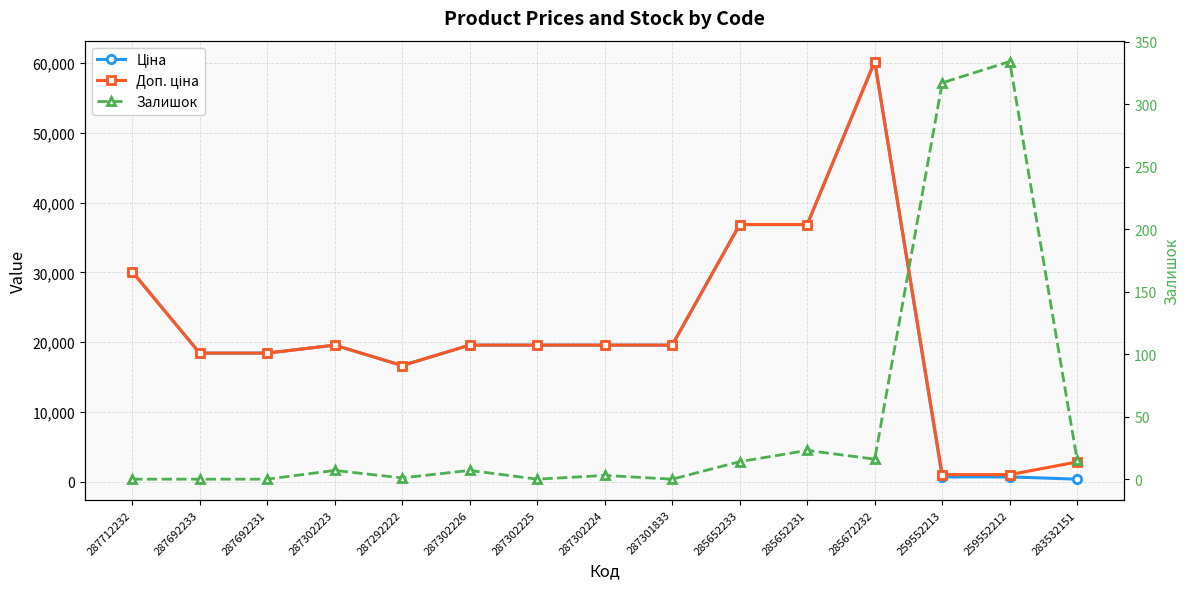

What is the highest value of the Залишок series?

334.0